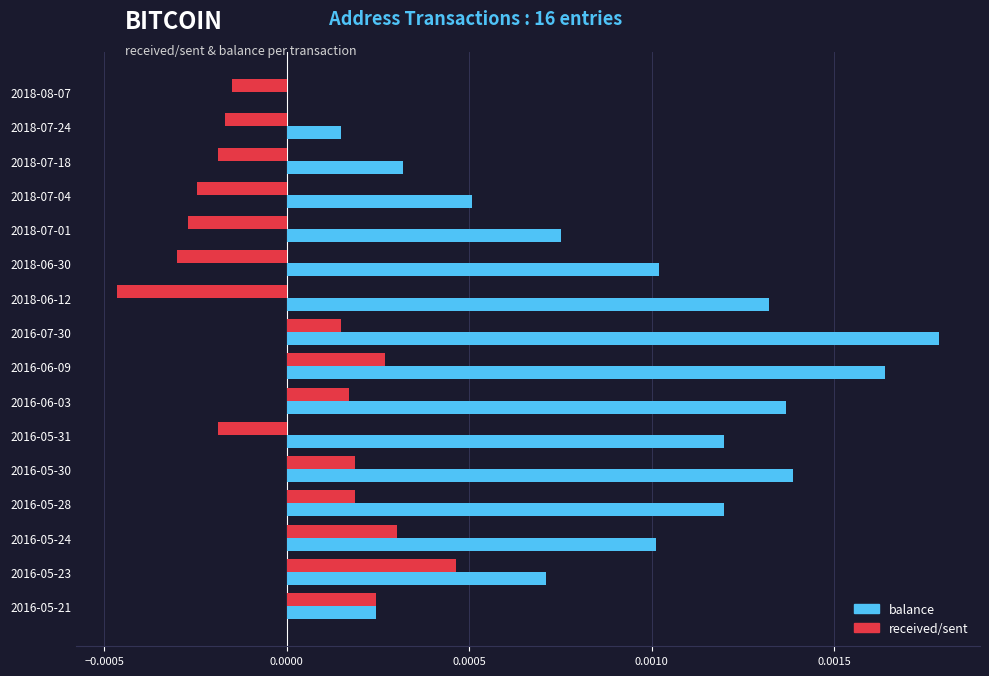

Which series has the largest total across all categories?

balance